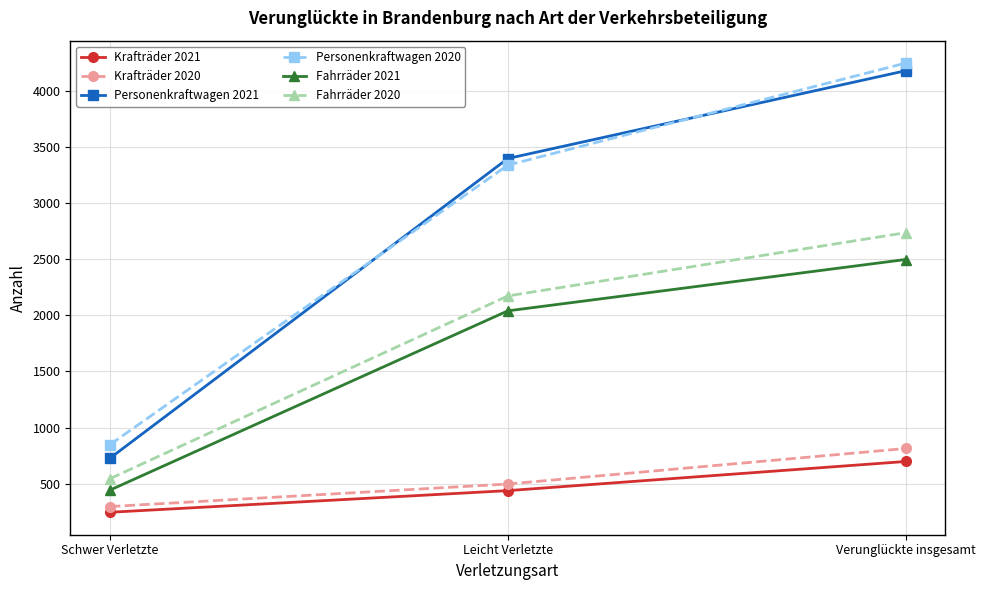

What position from the right is Schwer Verletzte?

3